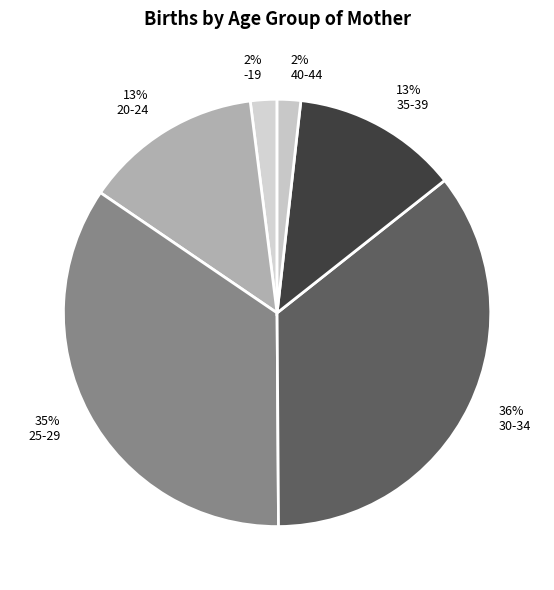

Is it true that 36% 30-34 is 36% of the pie?

True